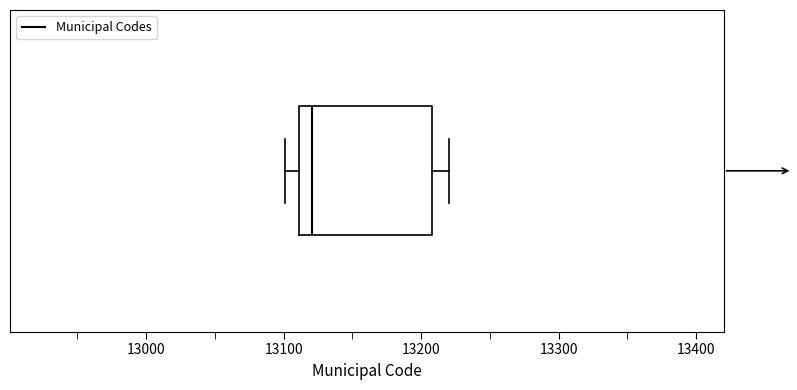

Read this box plot against the x-axis: the position of the median line, the range covered by the box, and the ends of both whiskers. The values are not printed on the chart, so give them approximately, as read against the axis.

median 13120, box 13110 to 13210, whiskers 13100 to 13220